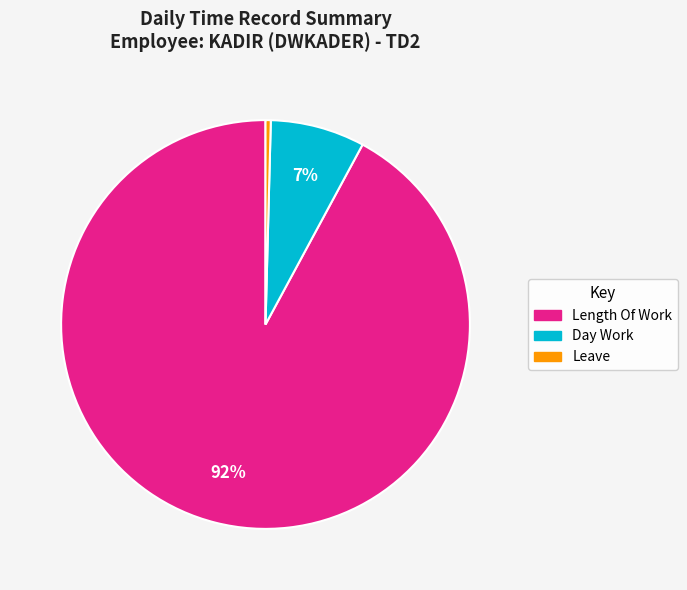

Is there any slice that represents more than half of the pie?

Yes